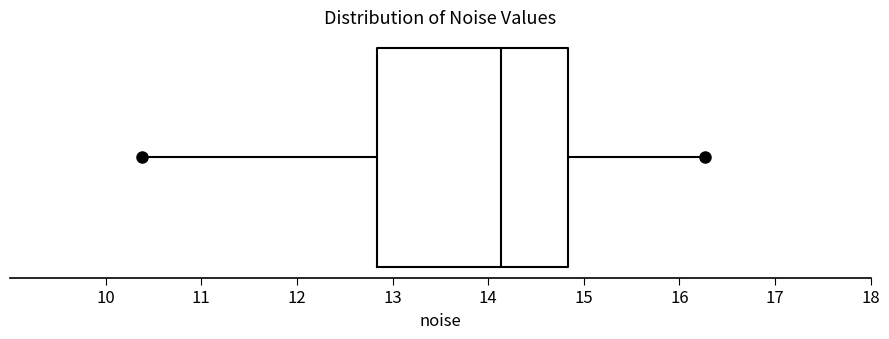

Read this box plot against the x-axis: the position of the median line, the range covered by the box, and the ends of both whiskers. The values are not printed on the chart, so give them approximately, as read against the axis.

median 14.1, box 12.8 to 14.8, whiskers 10.4 to 16.3